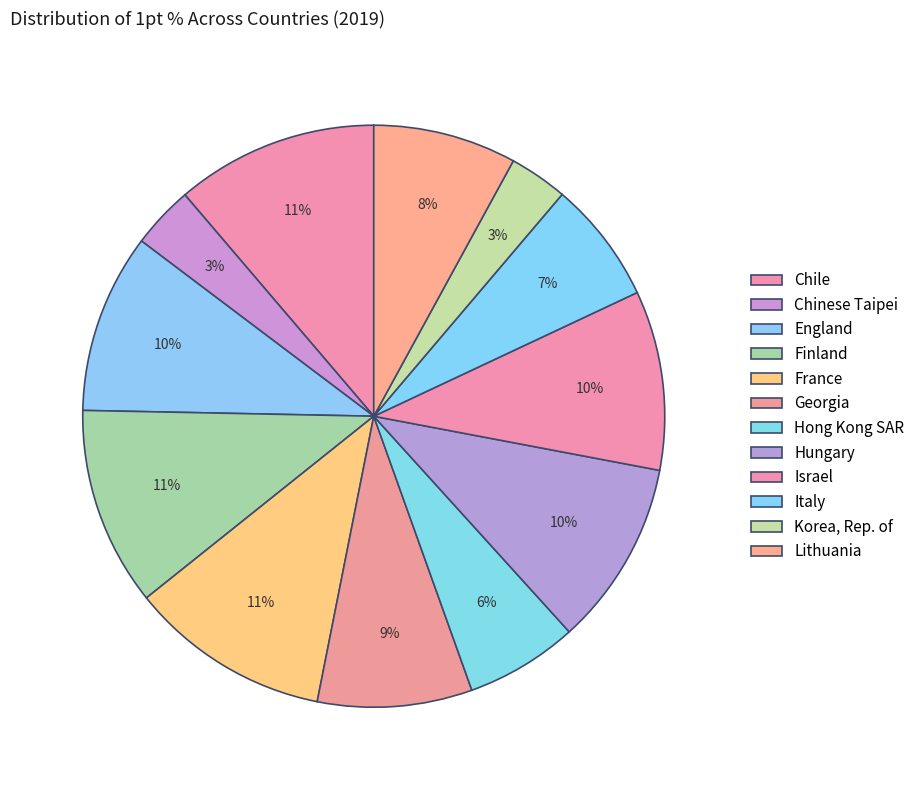

How many segments does this pie chart have?

12